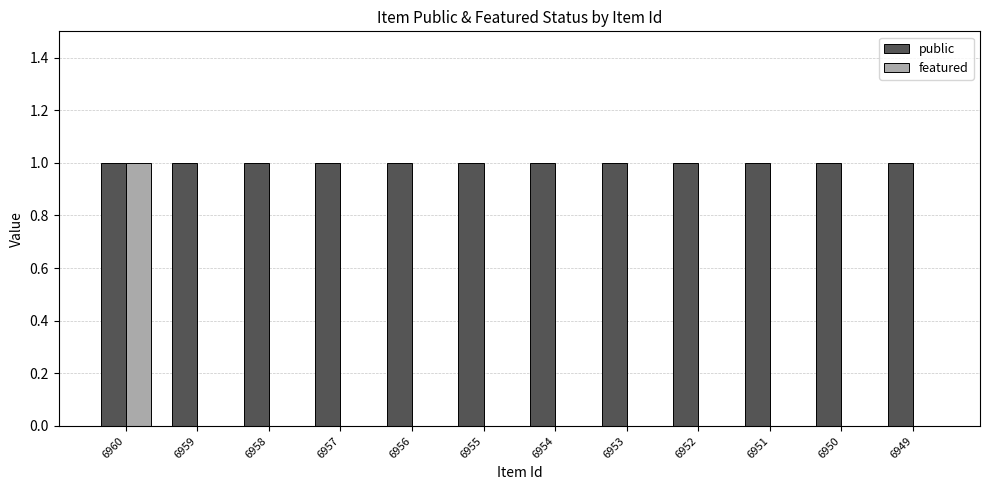

Which series changed the most between 6960 and 6953?

featured